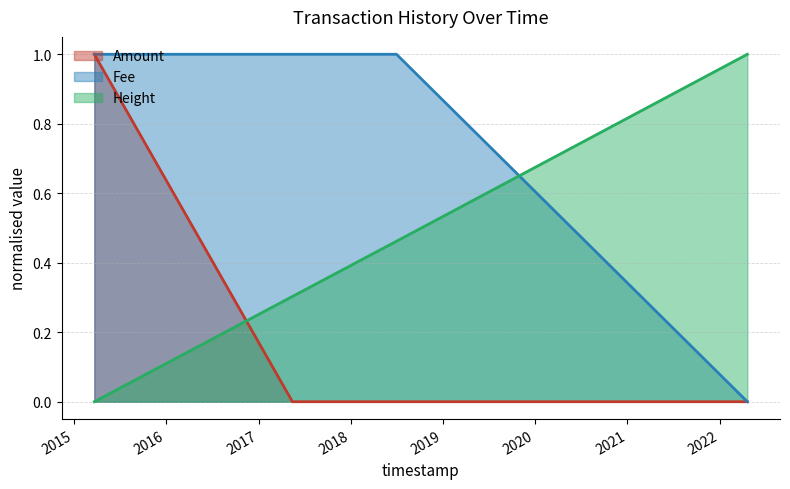

How many distinct data groups are displayed?

3